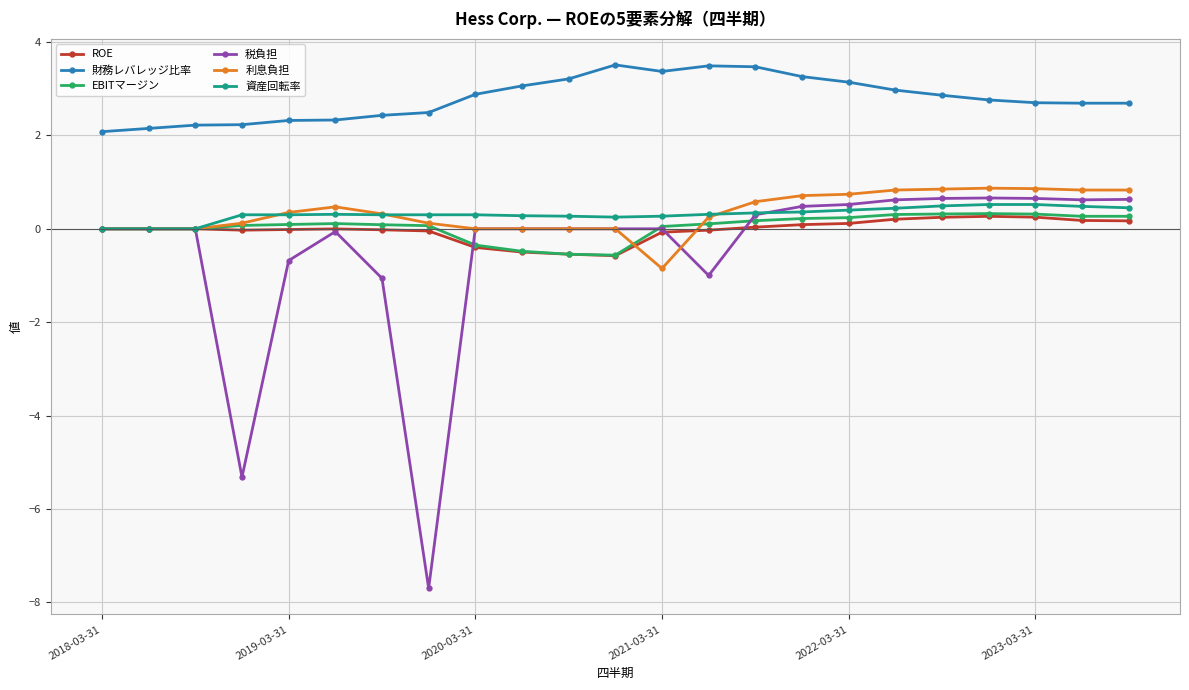

What is the value of the 税負担 point at the 15th from the left?

0.3